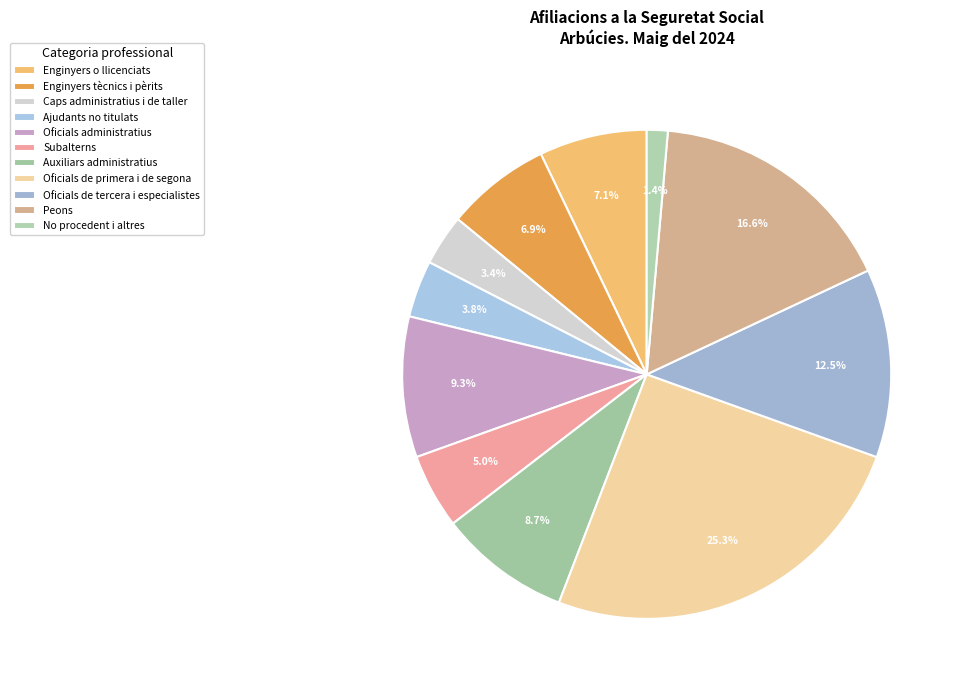

Which category has the biggest portion of the pie?

Oficials de primera i de segona